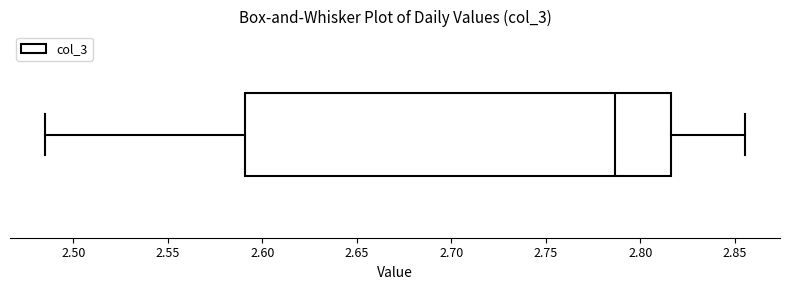

Where does the median line of the box sit on the x-axis? The values are not printed on the chart, so give them approximately, as read against the axis.

2.785